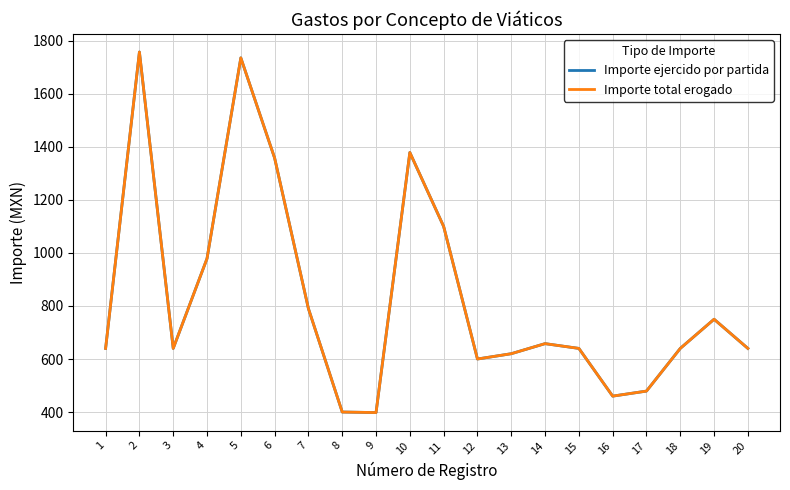

Rank the series by their maximum value, from lowest to highest.

Importe ejercido por partida, Importe total erogado